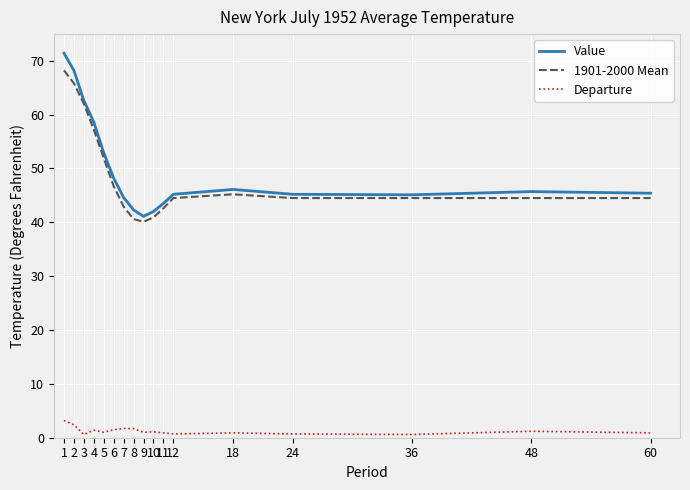

What is the total value across all series at 6?

96.4